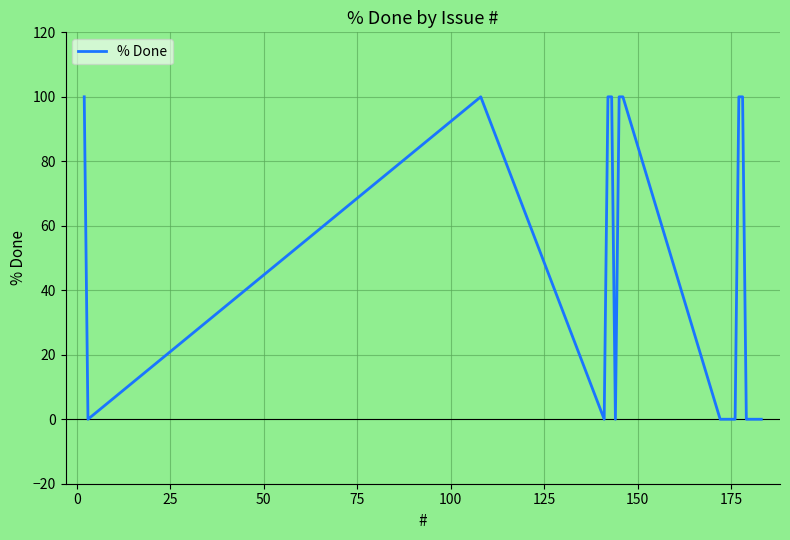

What is the difference between the maximum and minimum values?

100